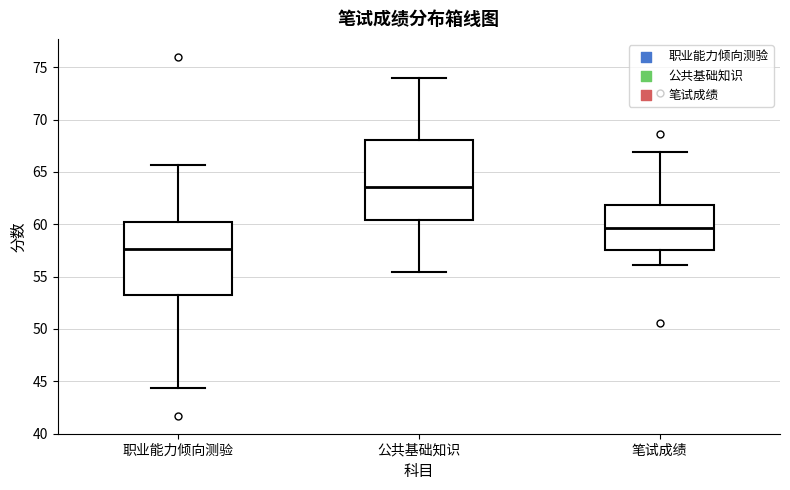

Which box is the tallest, from its lower edge to its upper edge?

公共基础知识